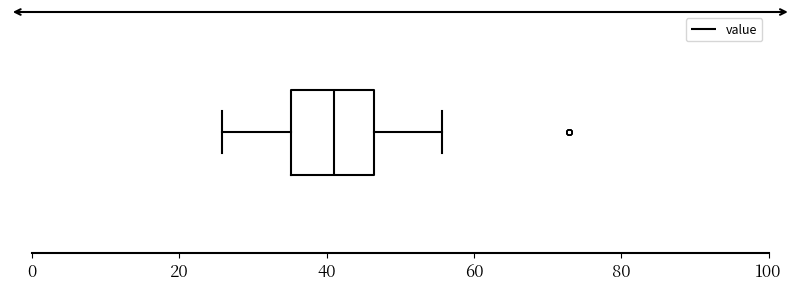

Transcribe this box plot: give where the median line is, the range the box spans, and where the two whiskers end, as read against the x-axis. The values are not printed on the chart, so give them approximately, as read against the axis.

median 40, box 36 to 46, whiskers 26 to 56